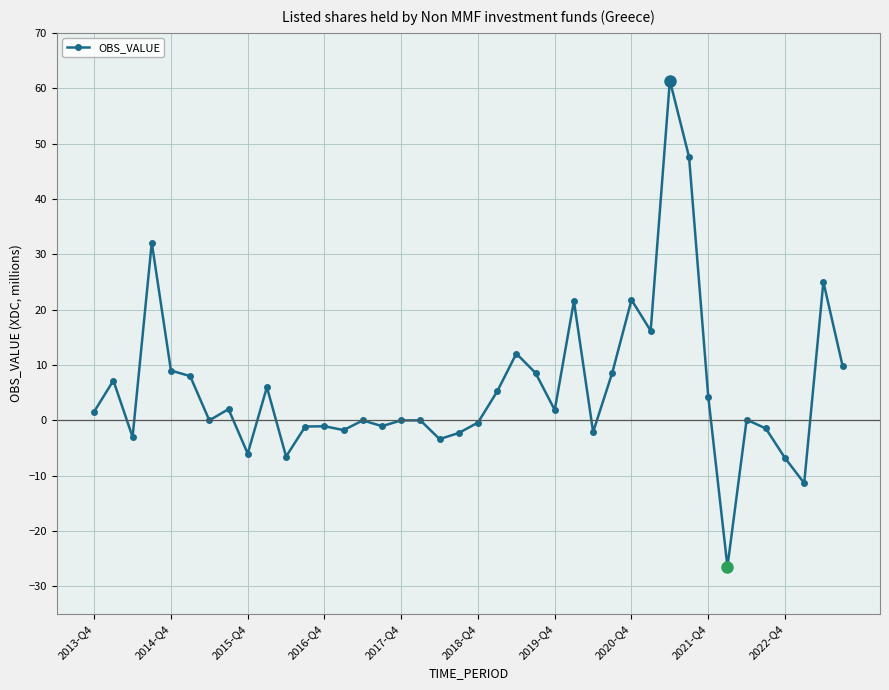

What is the difference between the second highest and minimum values?

74.0